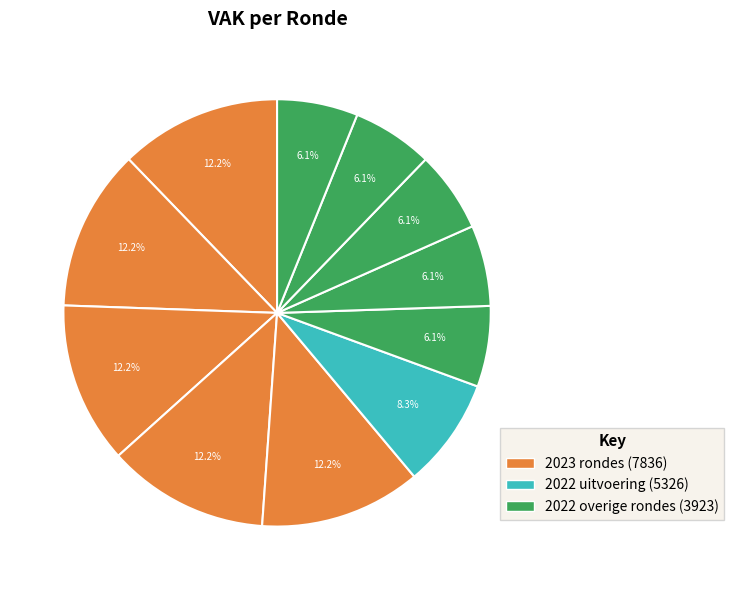

How many slices are in this pie chart?

11